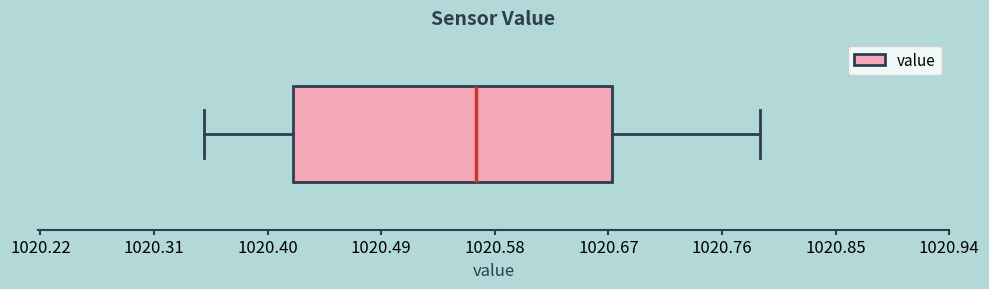

Transcribe this box plot: give where the median line is, the range the box spans, and where the two whiskers end, as read against the x-axis. The values are not printed on the chart, so give them approximately, as read against the axis.

median 1020.57, box 1020.42 to 1020.67, whiskers 1020.35 to 1020.79